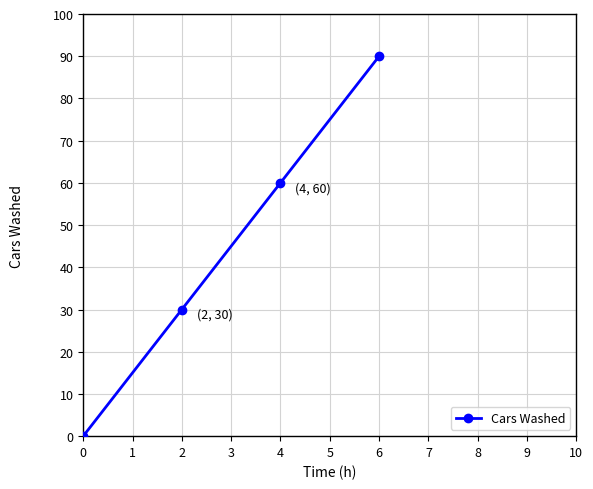

What is the greatest value displayed?

90